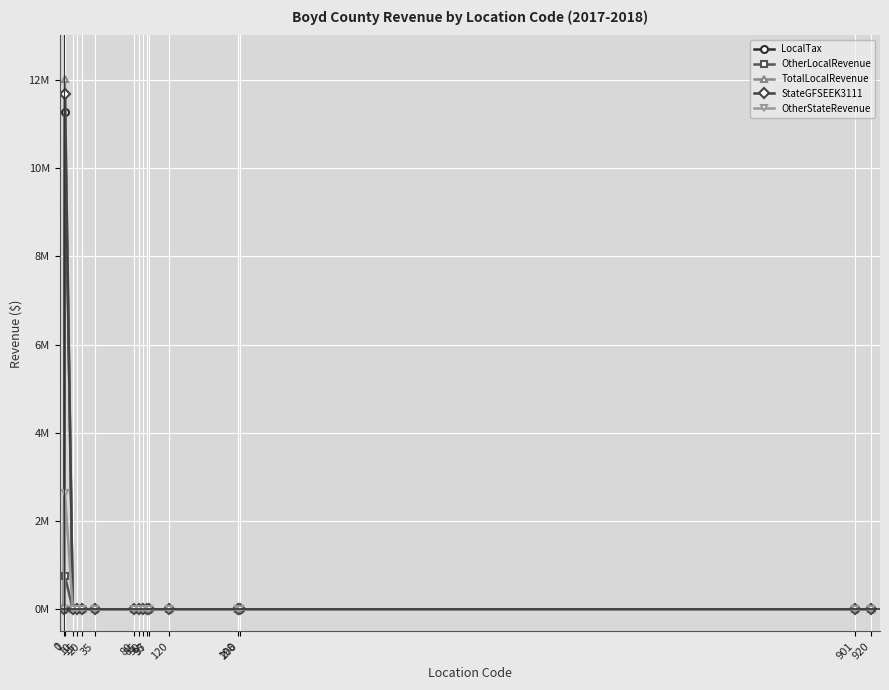

Does the chart have visible grid lines?

Yes